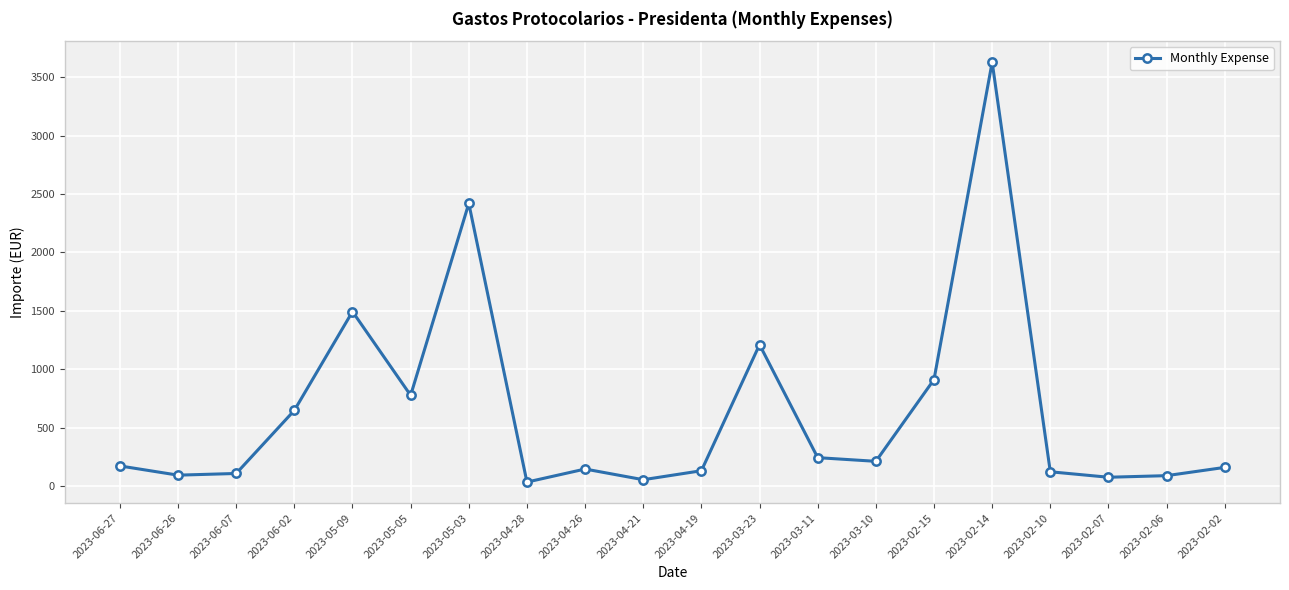

What is the average value?

635.6